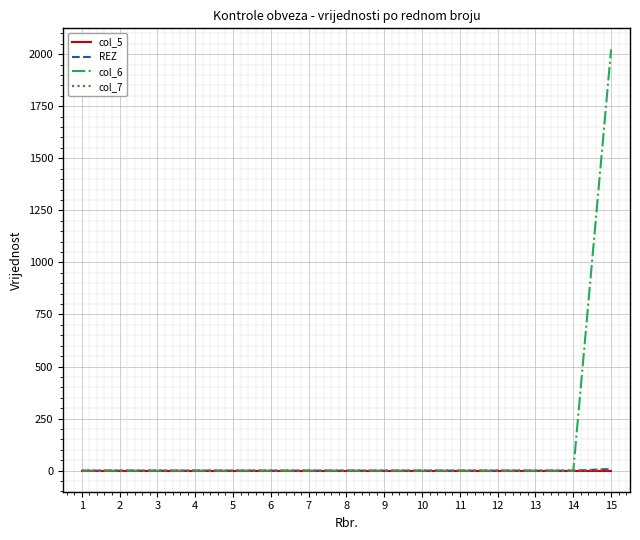

Which series has the largest range (max minus min)?

col_6